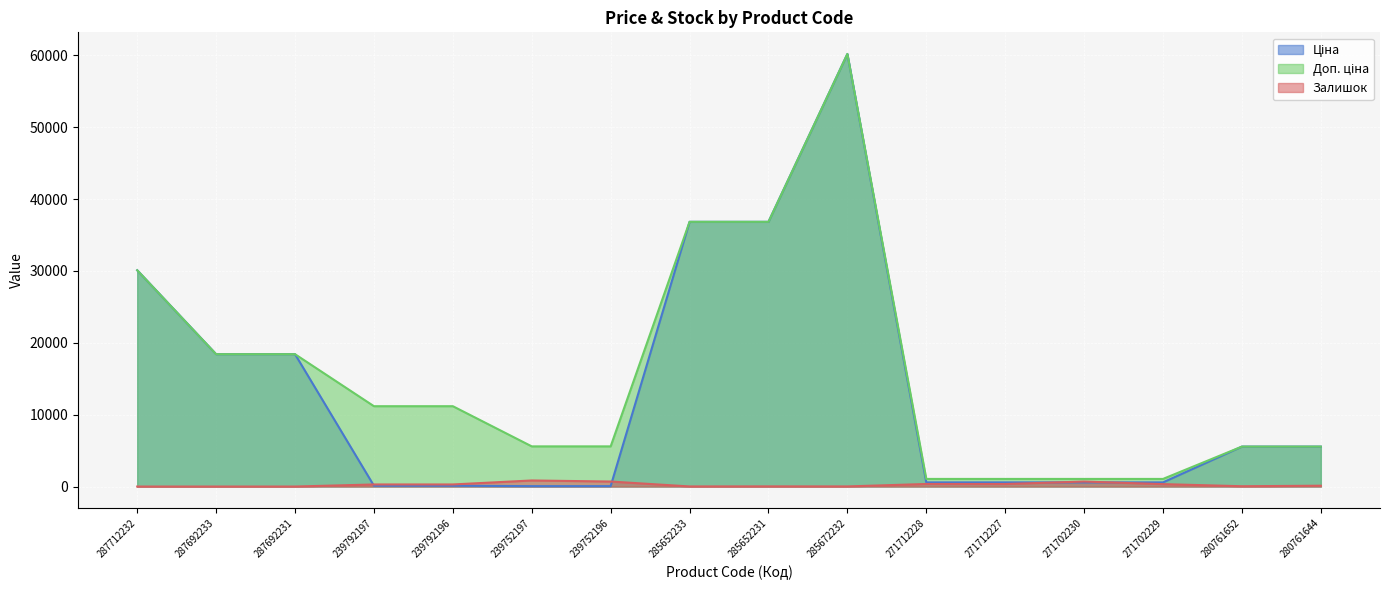

Which category has the lowest value in the Залишок series?

287712232